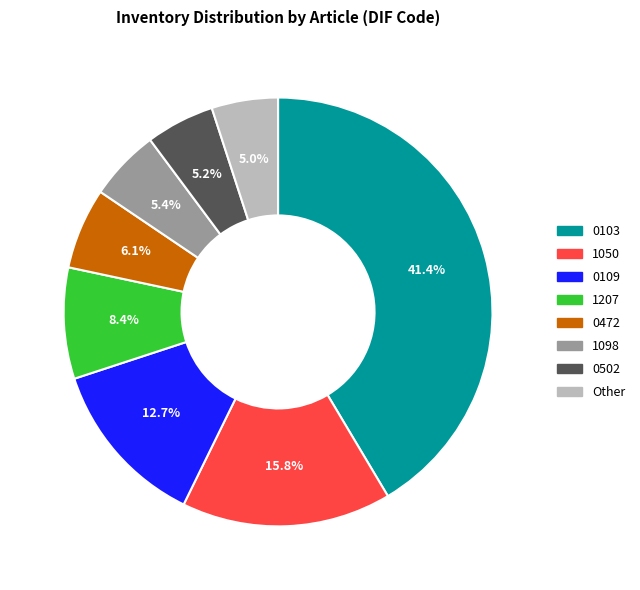

Approximately how many times larger is the value at 0109 compared to Other?

2.5